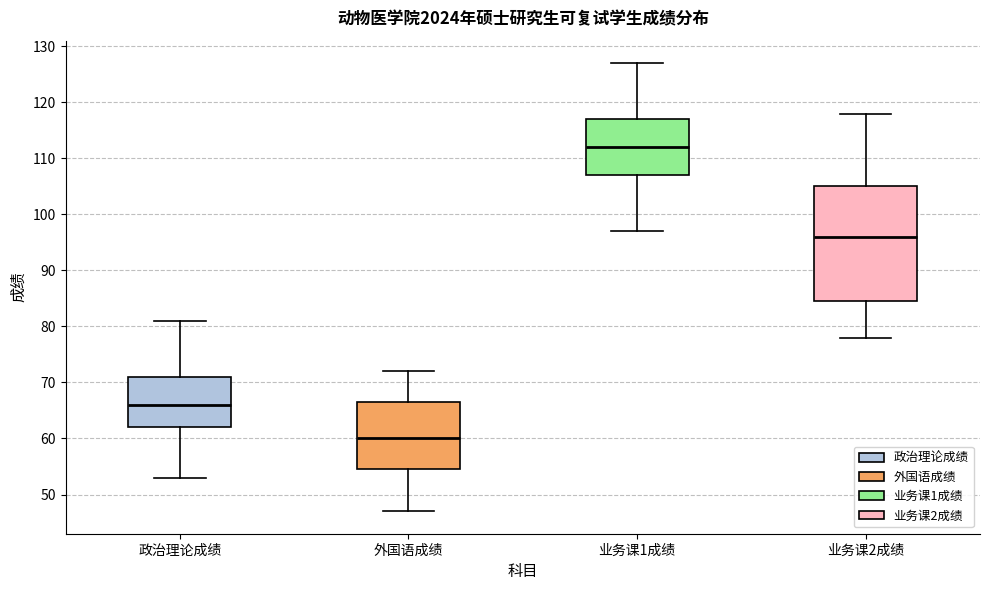

Which box has the lowest median line?

外国语成绩